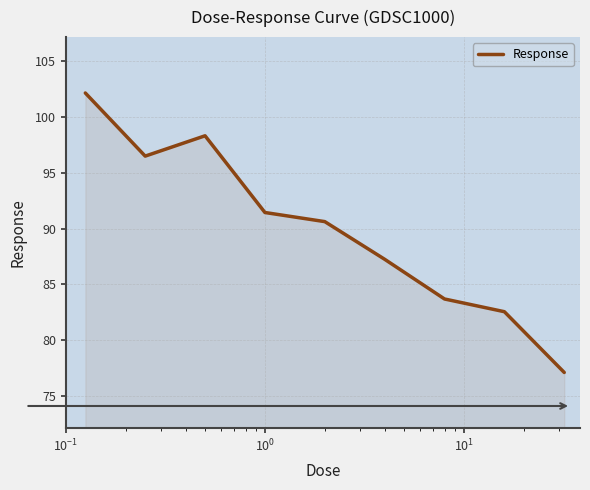

What is the maximum value shown in the chart?

102.1